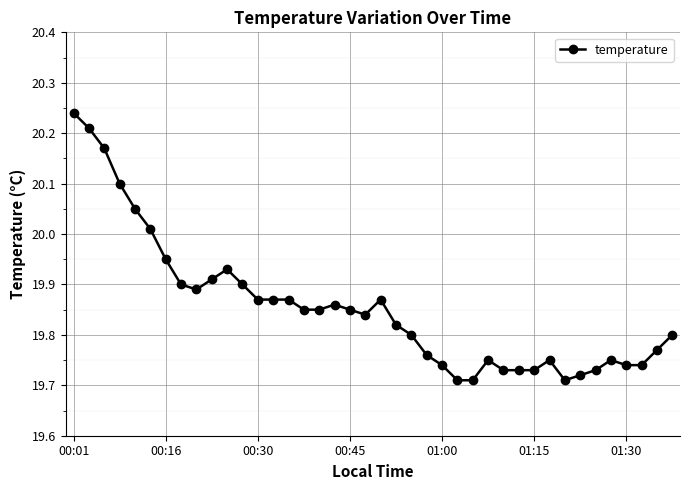

What is the difference between the maximum and minimum values?

0.5